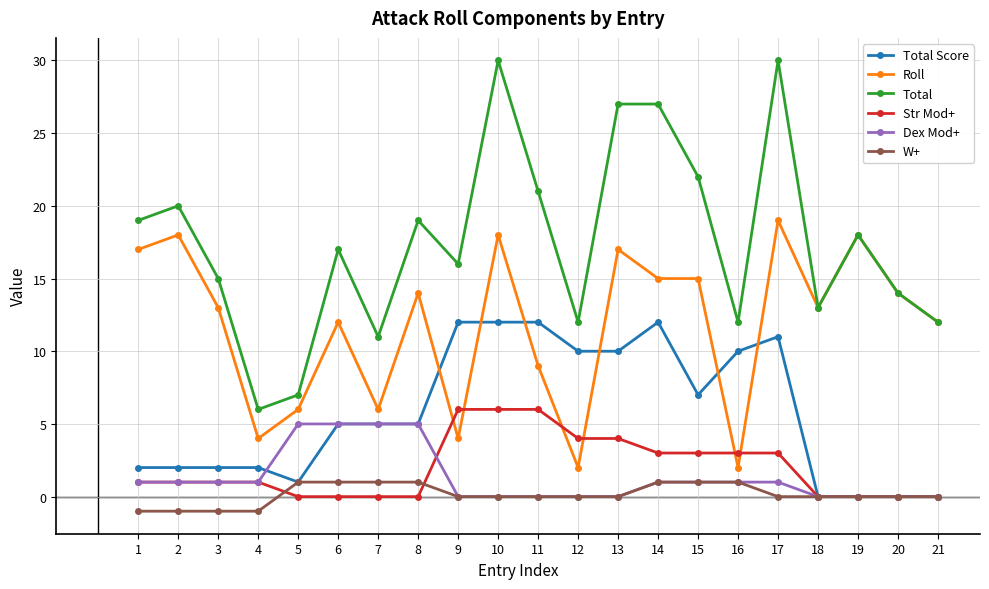

What is the greatest value displayed?

30